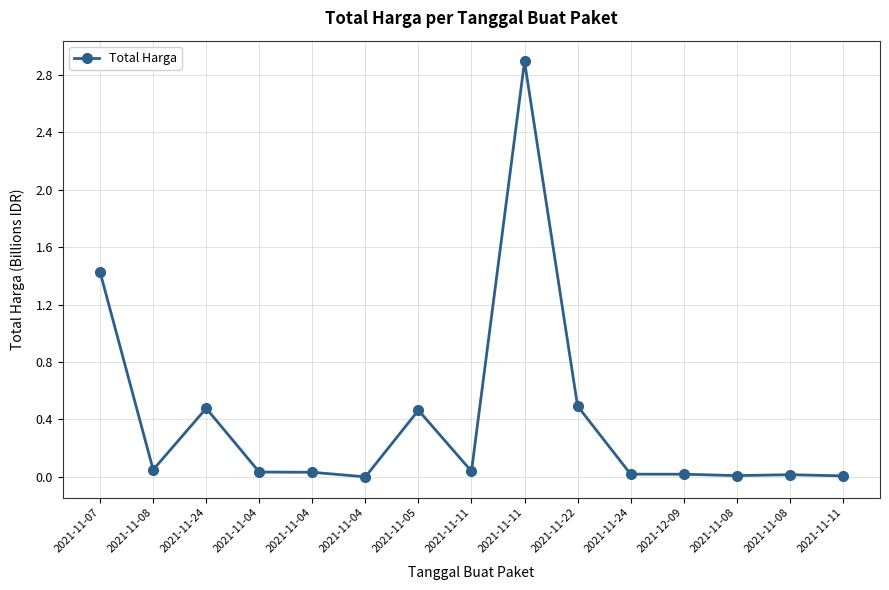

How many lines are shown in the chart?

1